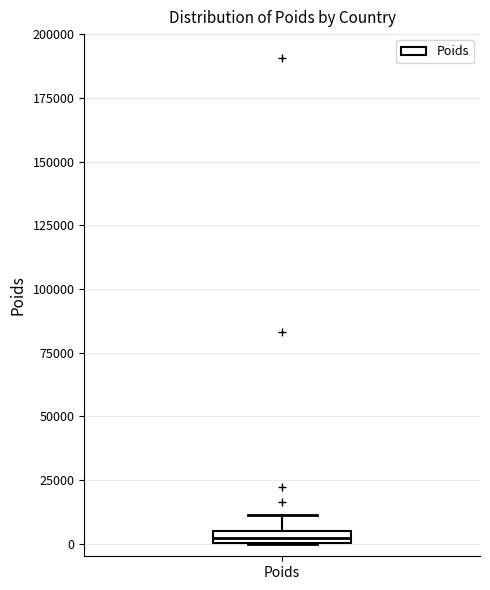

Where is the upper edge of the box for Poids on the y-axis? The values are not printed on the chart, so give them approximately, as read against the axis.

5000